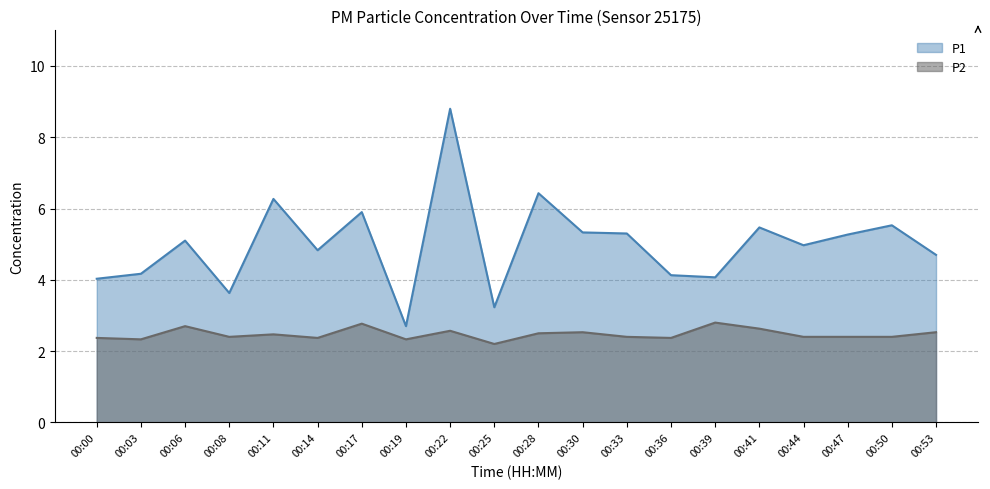

How many lines are shown in the chart?

2